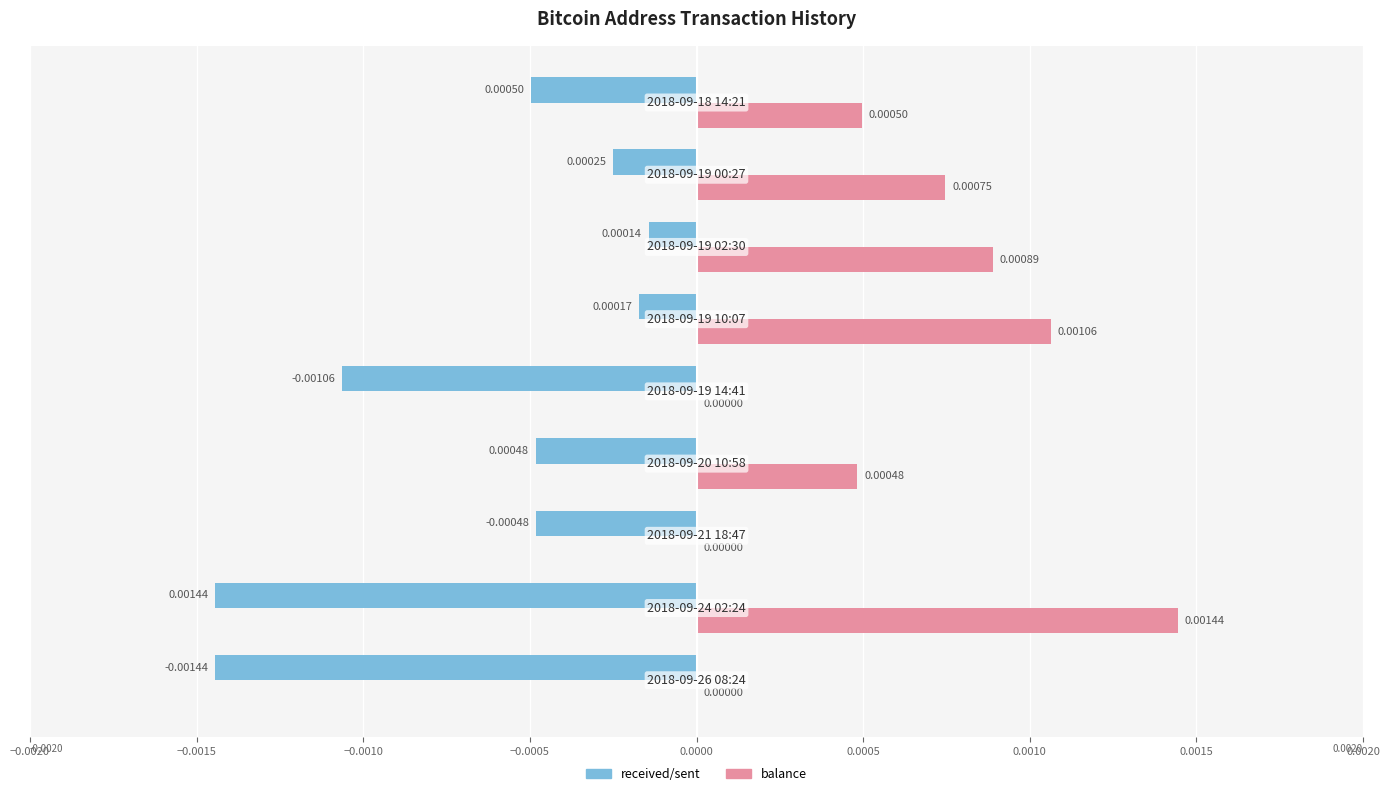

Which series has the largest total across all categories?

balance